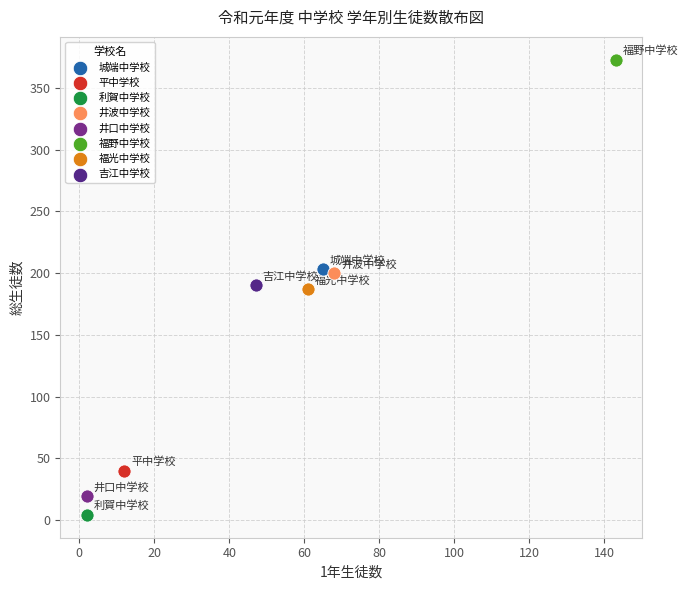

What are all the series names shown in the legend?

城端中学校, 平中学校, 利賀中学校, 井波中学校, 井口中学校, 福野中学校, 福光中学校, 吉江中学校